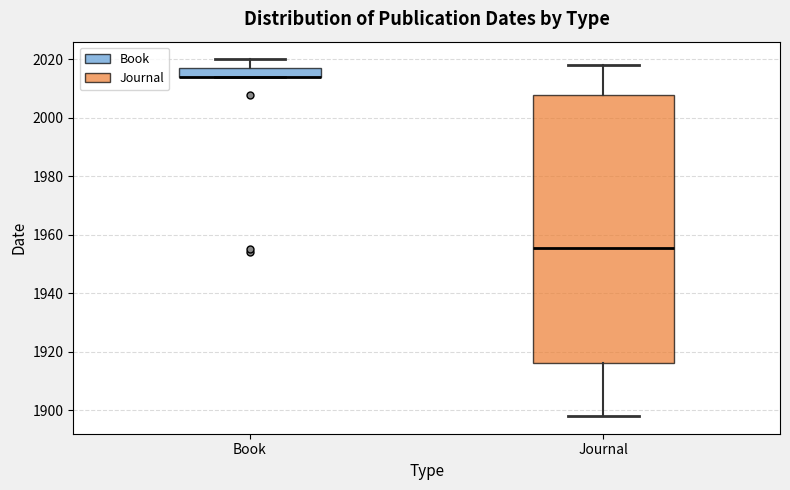

Reading left to right, read every box against the y-axis: the position of its median line, the range the box covers, and the ends of its whiskers. The values are not printed on the chart, so give them approximately, as read against the axis.

Book: median 2014 (drawn on the box's lower edge), box 2014 to 2018, whiskers 2014 to 2020
Journal: median 1956, box 1916 to 2008, whiskers 1898 to 2018